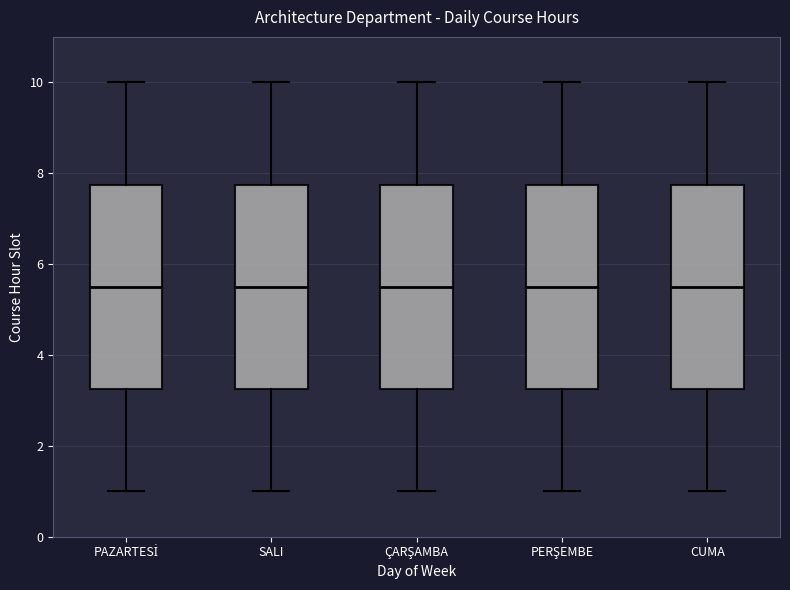

Reading left to right, read every box against the y-axis: the position of its median line, the range the box covers, and the ends of its whiskers. The values are not printed on the chart, so give them approximately, as read against the axis.

PAZARTESİ: median 5.6, box 3.2 to 7.8, whiskers 1.0 to 10.0
SALI: median 5.6, box 3.2 to 7.8, whiskers 1.0 to 10.0
ÇARŞAMBA: median 5.6, box 3.2 to 7.8, whiskers 1.0 to 10.0
PERŞEMBE: median 5.6, box 3.2 to 7.8, whiskers 1.0 to 10.0
CUMA: median 5.6, box 3.2 to 7.8, whiskers 1.0 to 10.0